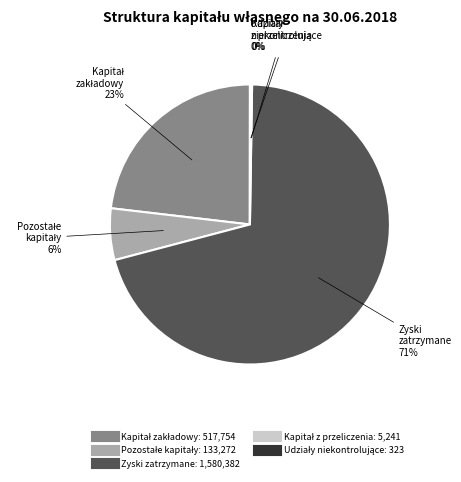

Does any single category account for the majority?

Yes